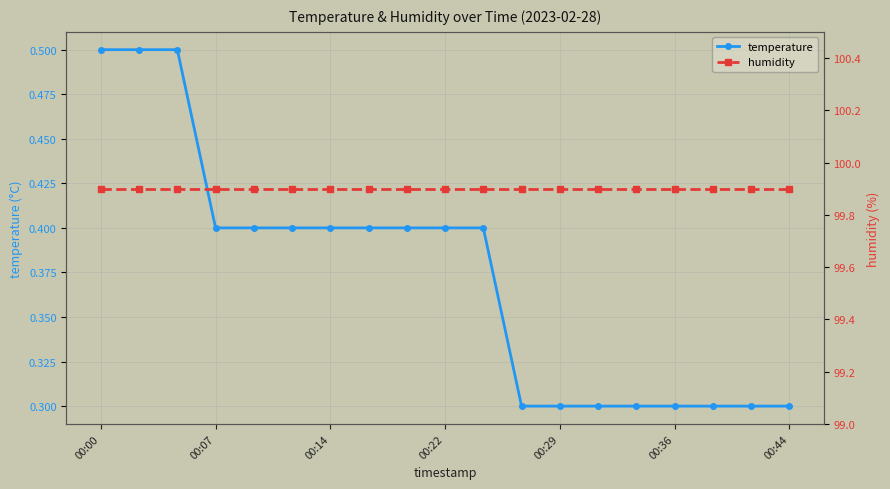

True or false: temperature has a value of 0.4 at 7.

True